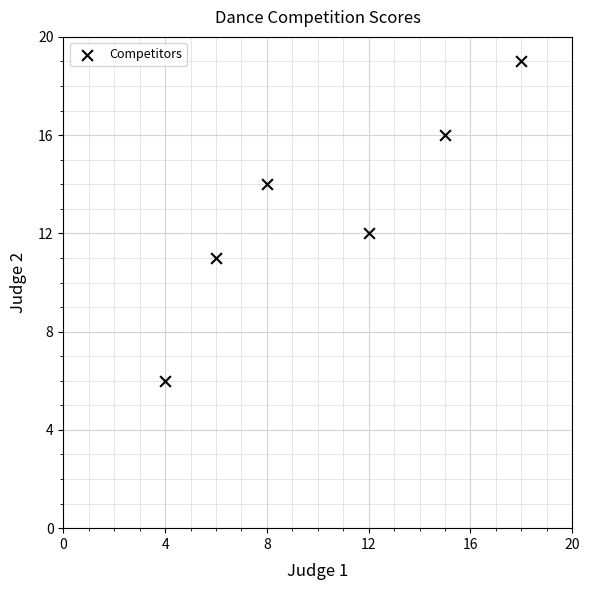

What is the average X value?

10